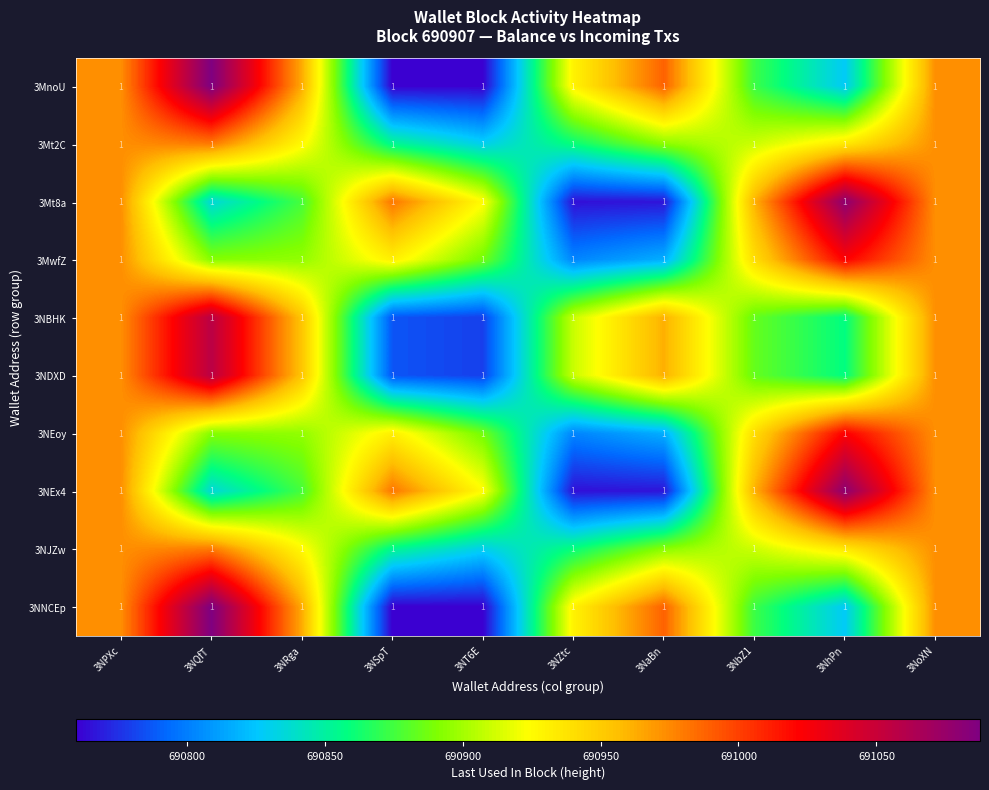

At which label does 3NEoy reach its minimum?

3NZtc